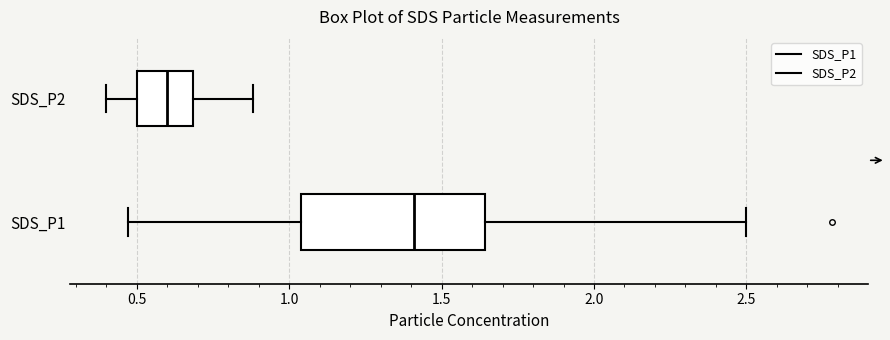

Reading bottom to top, transcribe this box plot: for each box, give where its median line is, the range the box spans, and where its two whiskers end, as read against the x-axis. The values are not printed on the chart, so give them approximately, as read against the axis.

SDS_P1: median 1.40, box 1.05 to 1.65, whiskers 0.45 to 2.50
SDS_P2: median 0.60, box 0.50 to 0.70, whiskers 0.40 to 0.90